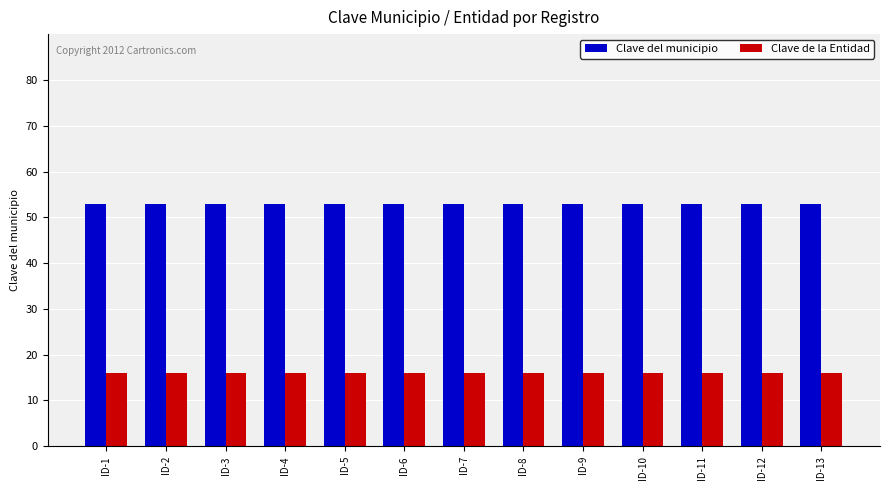

Reading left to right, what are all the values shown in this chart?

Clave del municipio: ID-1=53	ID-2=53	ID-3=53	ID-4=53	ID-5=53	ID-6=53	ID-7=53	ID-8=53	ID-9=53	ID-10=53	ID-11=53	ID-12=53	ID-13=53
Clave de la Entidad: ID-1=16	ID-2=16	ID-3=16	ID-4=16	ID-5=16	ID-6=16	ID-7=16	ID-8=16	ID-9=16	ID-10=16	ID-11=16	ID-12=16	ID-13=16